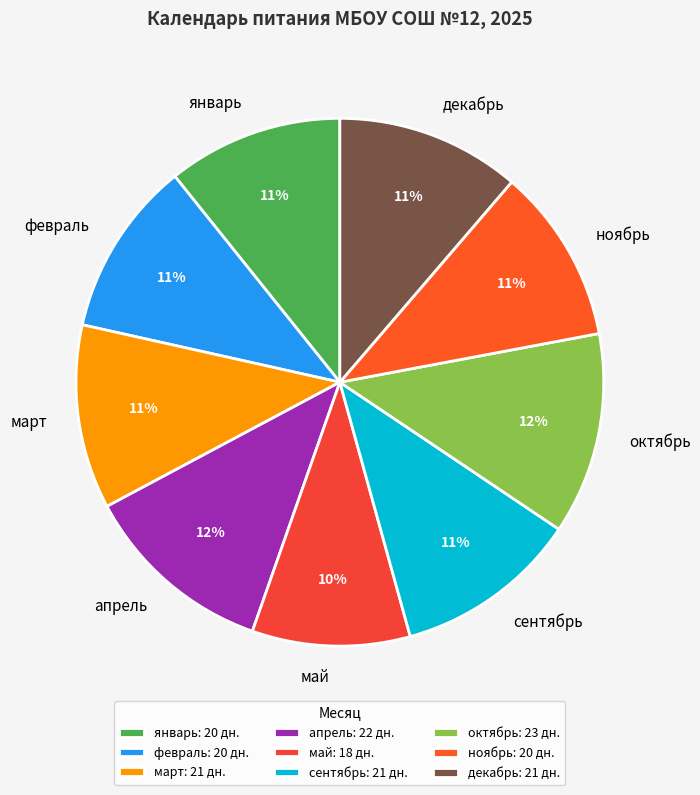

True or false: октябрь accounts for 5% of the total.

False